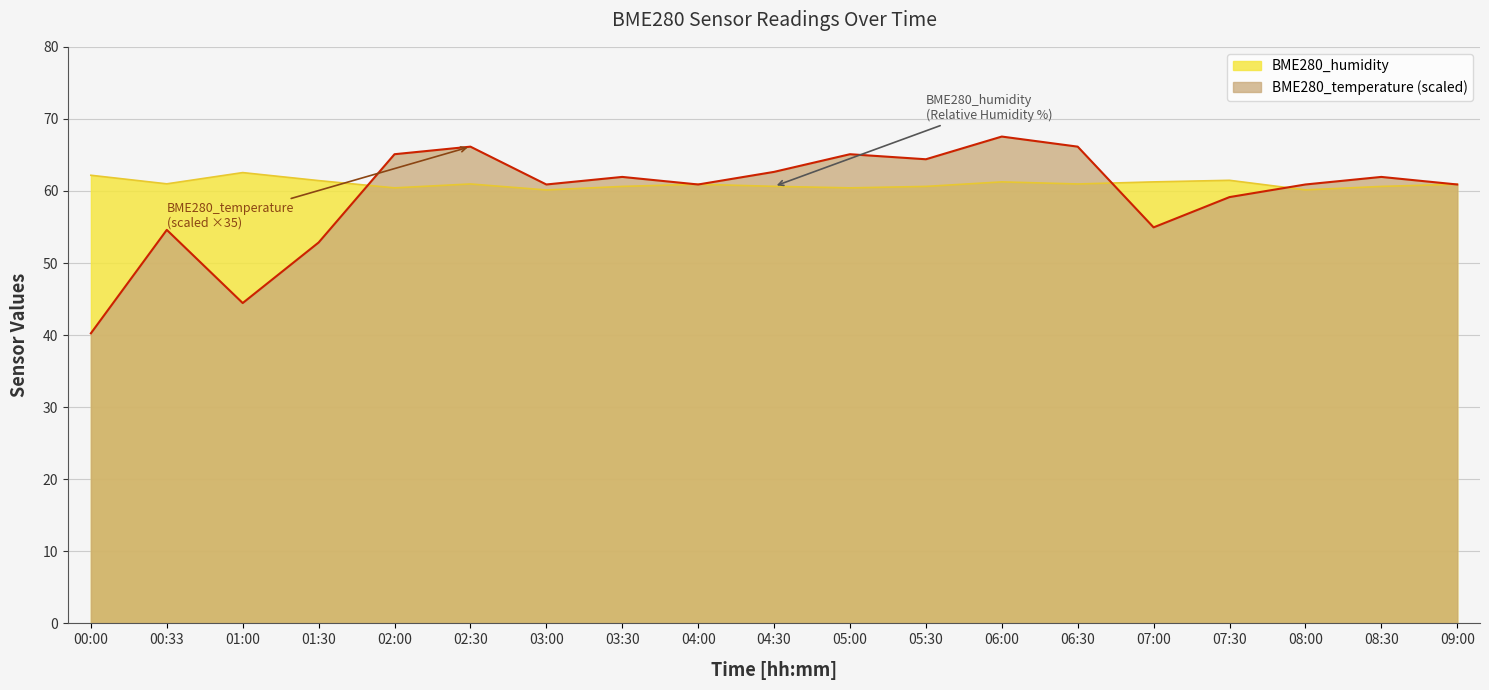

How many data points in BME280_temperature are above 60?

13